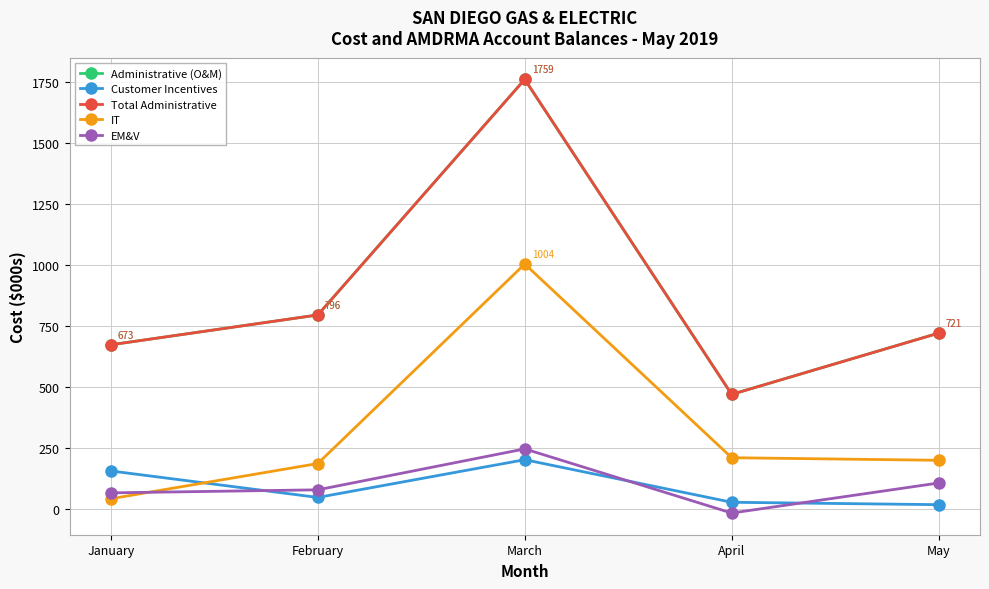

Is this an area chart (filled region under the line)?

No